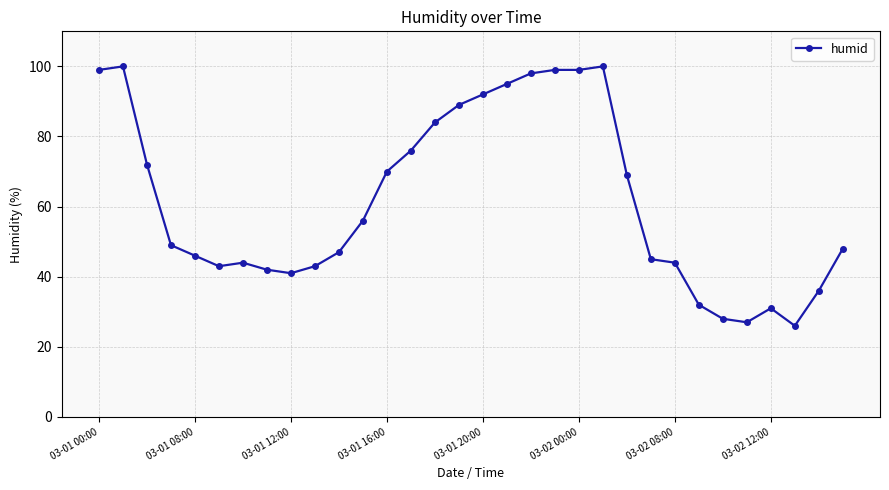

What is the average value?

62